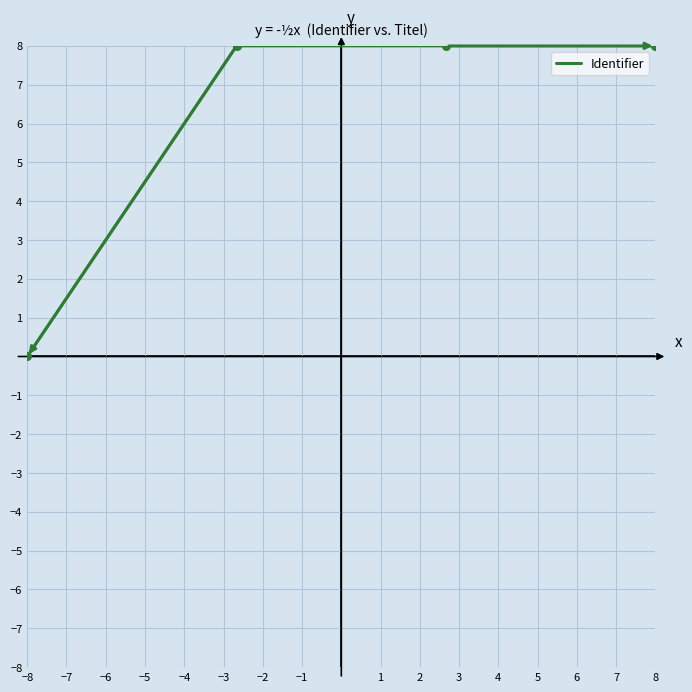

Does the chart have visible grid lines?

Yes